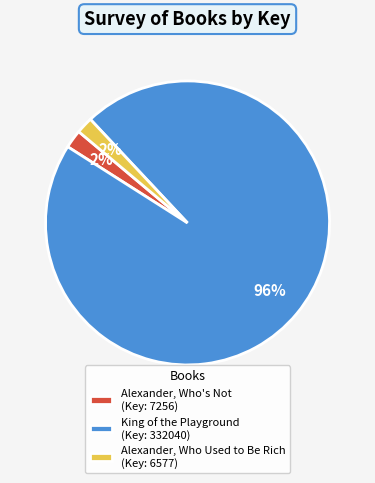

Is the sum of Alexander, Who Used to Be Rich (Key: 6577) and Alexander, Who's Not (Key: 7256) greater than half?

No